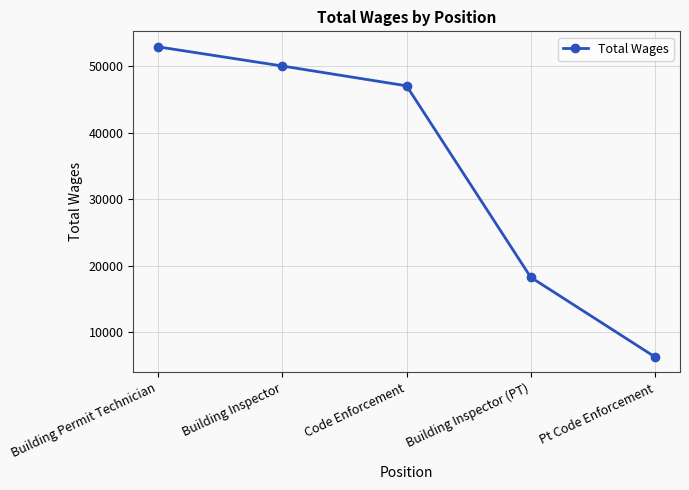

What is the change in value from Code Enforcement to Building Inspector (PT)?

-28773